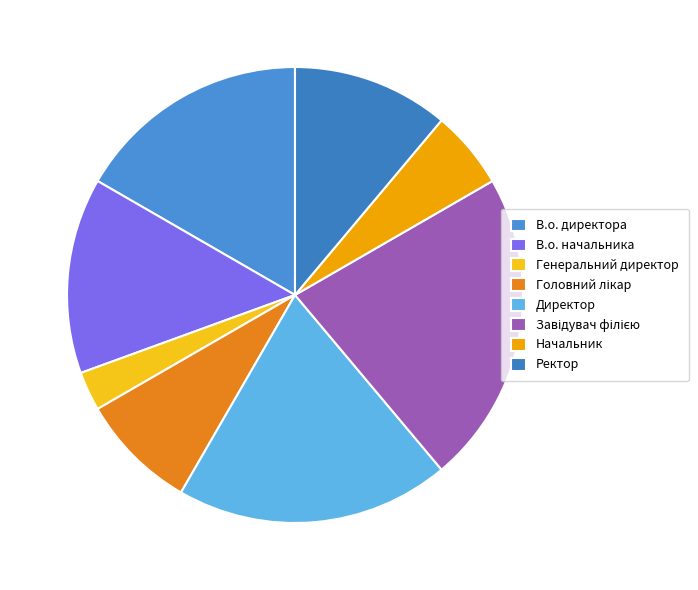

Count the number of slices in the pie.

8